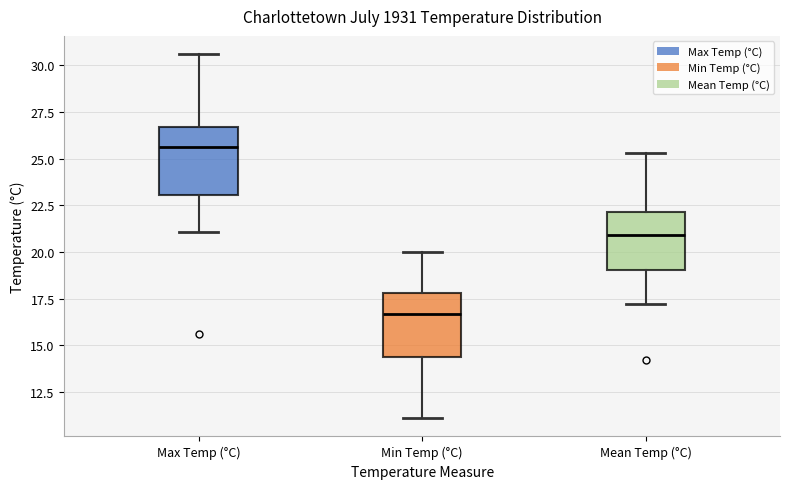

Reading left to right, read every box against the y-axis: the position of its median line, the range the box covers, and the ends of its whiskers. The values are not printed on the chart, so give them approximately, as read against the axis.

Max Temp (°C): median 25.5, box 23.0 to 26.5, whiskers 21.0 to 30.5
Min Temp (°C): median 16.5, box 14.5 to 18.0, whiskers 11.0 to 20.0
Mean Temp (°C): median 21.0, box 19.0 to 22.0, whiskers 17.0 to 25.5